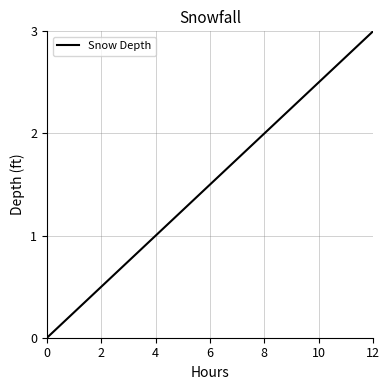

What is the greatest value displayed?

3.0